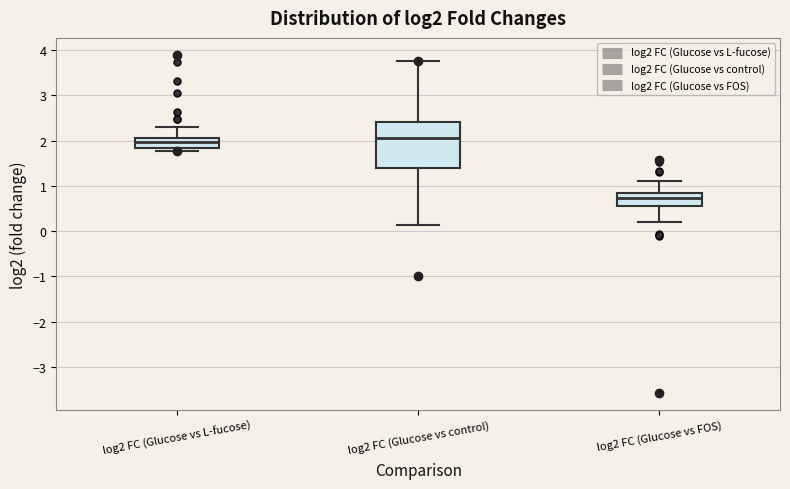

Where is the lower edge of the box for log2 FC (Glucose vs control) on the y-axis? The values are not printed on the chart, so give them approximately, as read against the axis.

1.4